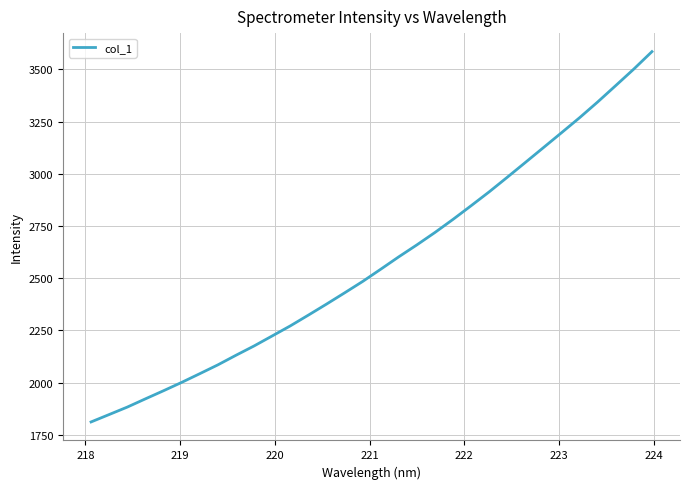

What is the minimum value shown in the chart?

1811.3